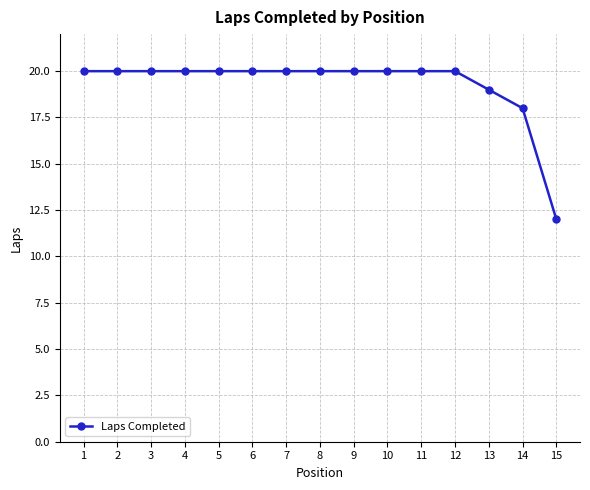

The value at 14 is 4. True or false?

False